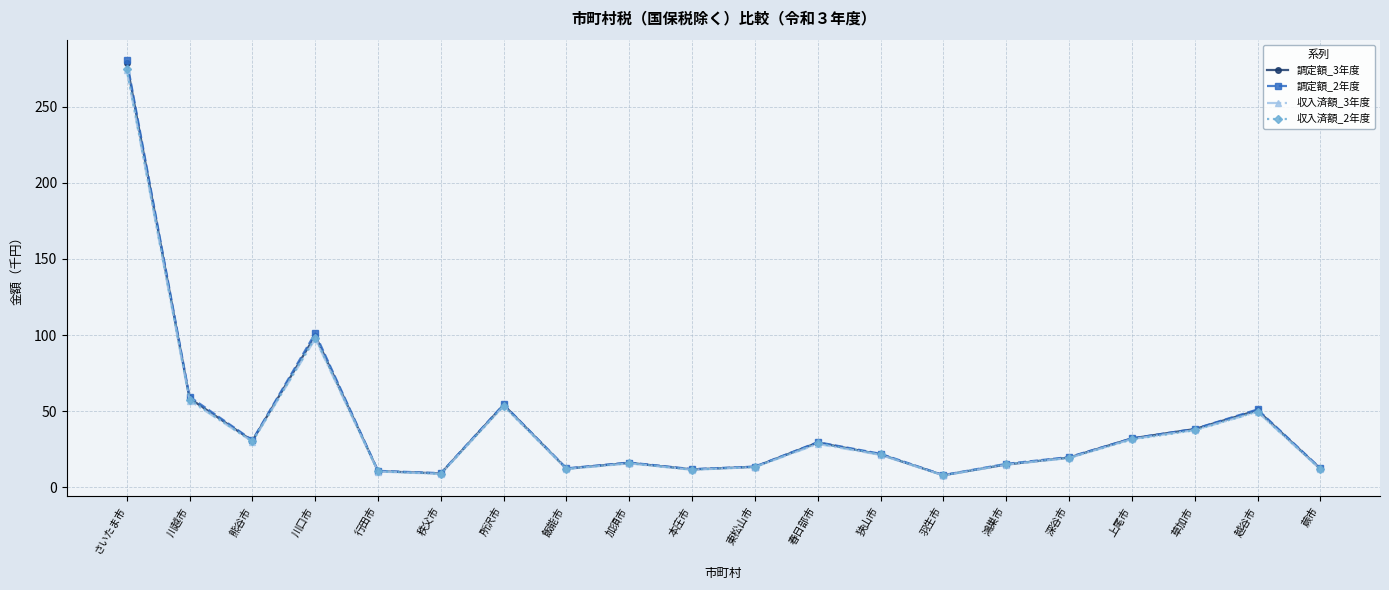

The value of 収入済額_2年度 at 熊谷市 is 48.9. True or false?

False